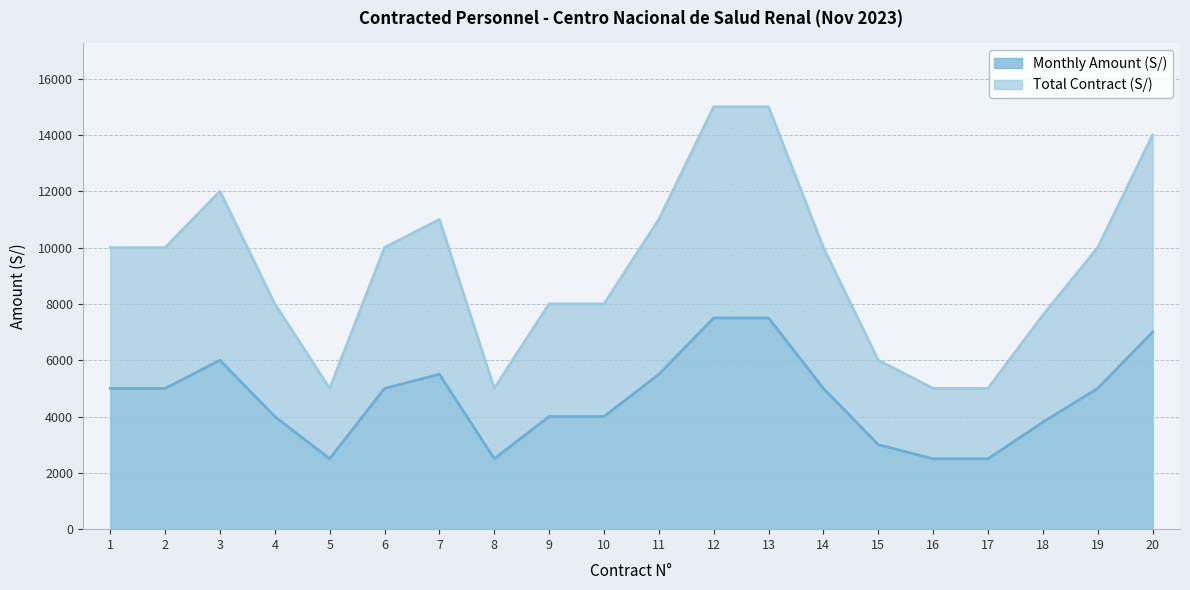

True or false: Total Contract (S/) and Monthly Amount (S/) cross at least once.

False